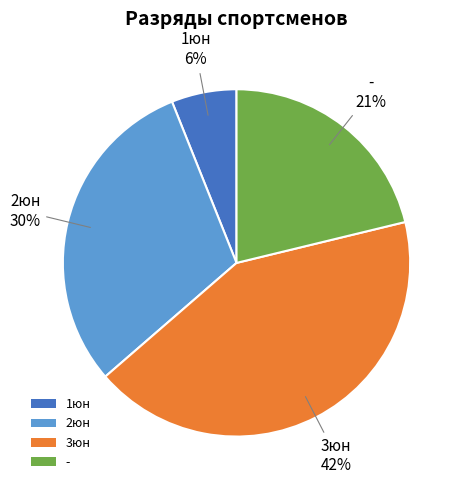

What percentage is the 3юн slice, to the nearest percent?

42%